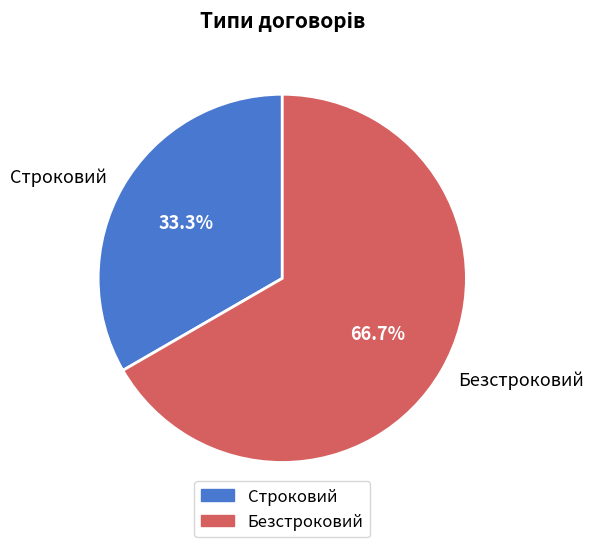

What is the largest slice in the pie chart?

Безстроковий